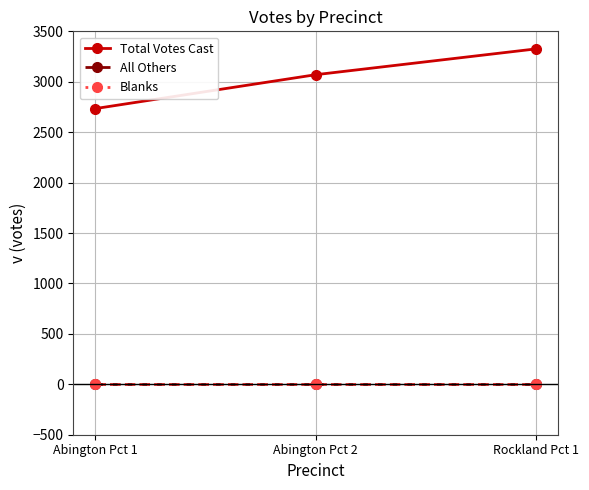

What is the label of the 3rd point from the left?

Rockland Pct 1